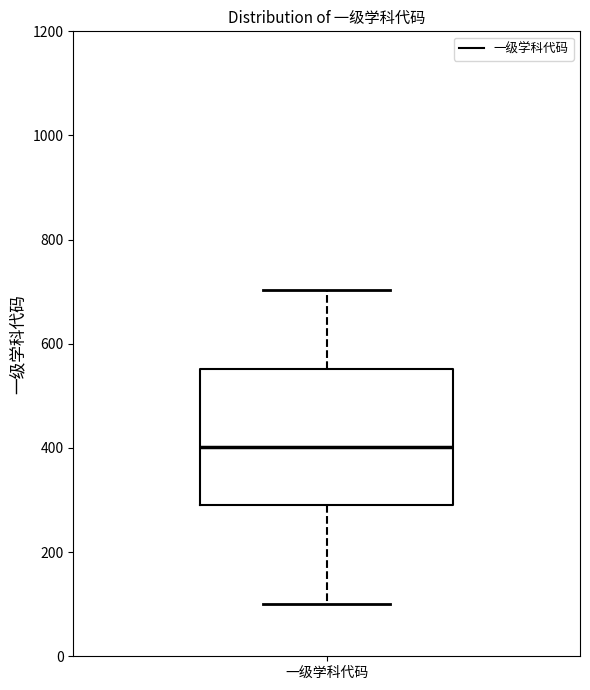

Where is the upper edge of the box for 一级学科代码 on the y-axis? The values are not printed on the chart, so give them approximately, as read against the axis.

560